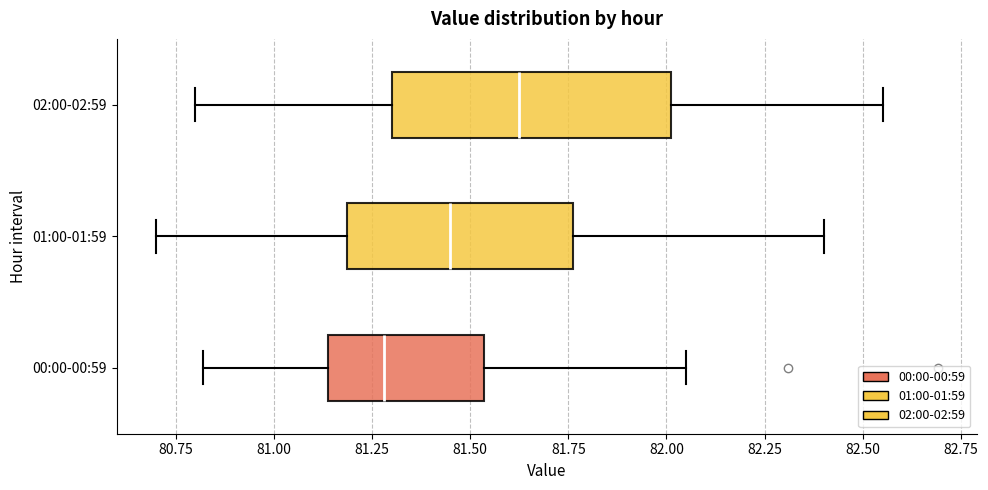

Reading bottom to top, read every box against the x-axis: the position of its median line, the range the box covers, and the ends of its whiskers. The values are not printed on the chart, so give them approximately, as read against the axis.

00:00-00:59: median 81.30, box 81.15 to 81.55, whiskers 80.80 to 82.05
01:00-01:59: median 81.45, box 81.20 to 81.75, whiskers 80.70 to 82.40
02:00-02:59: median 81.65, box 81.30 to 82.00, whiskers 80.80 to 82.55